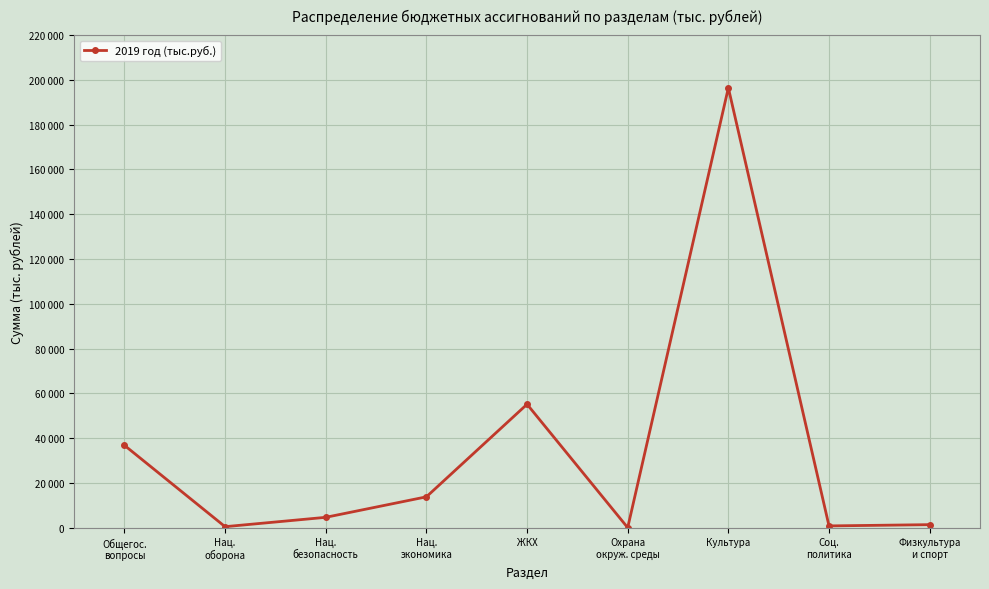

Which label corresponds to the largest value in the chart?

Культура